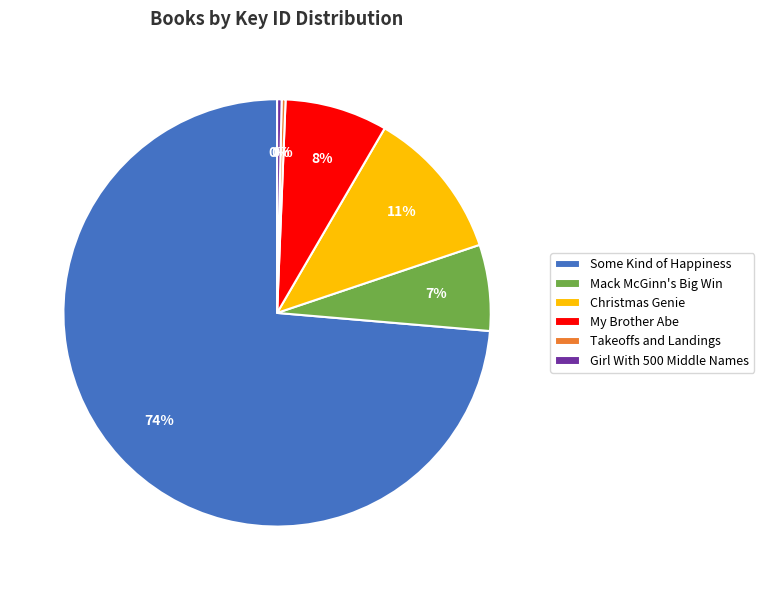

Is there a majority slice in this chart?

Yes